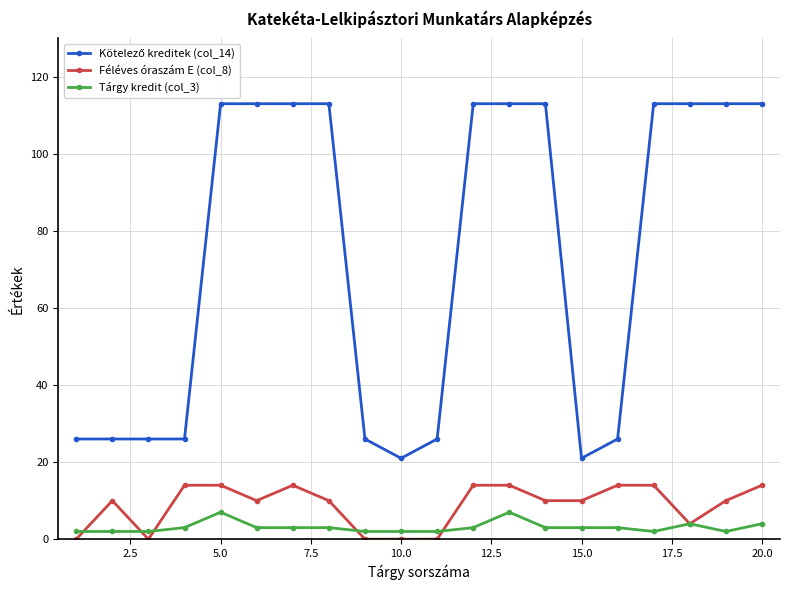

Which series has the largest total across all categories?

Kötelező kreditek (col_14)